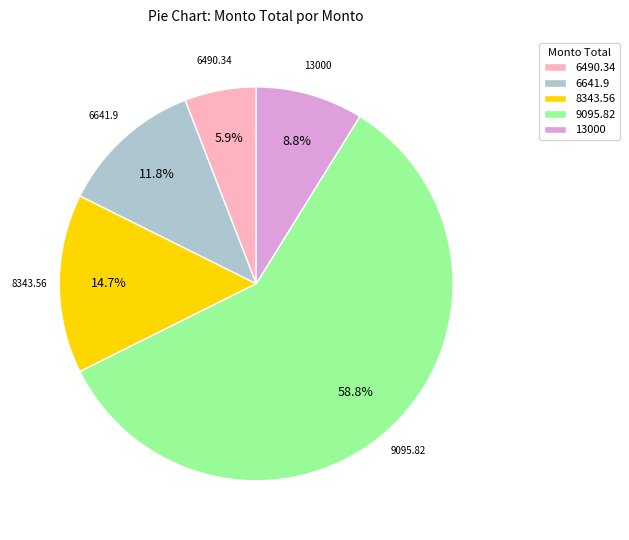

Is it true that 6641.9 is 12% of the pie?

True